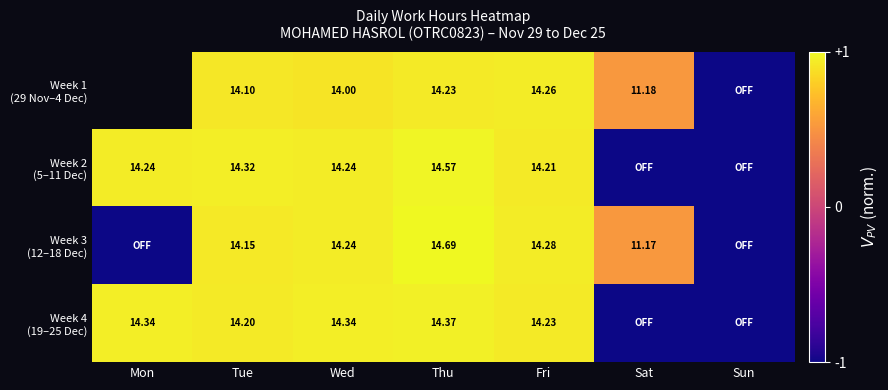

Which label corresponds to the largest value in the chart?

Thu